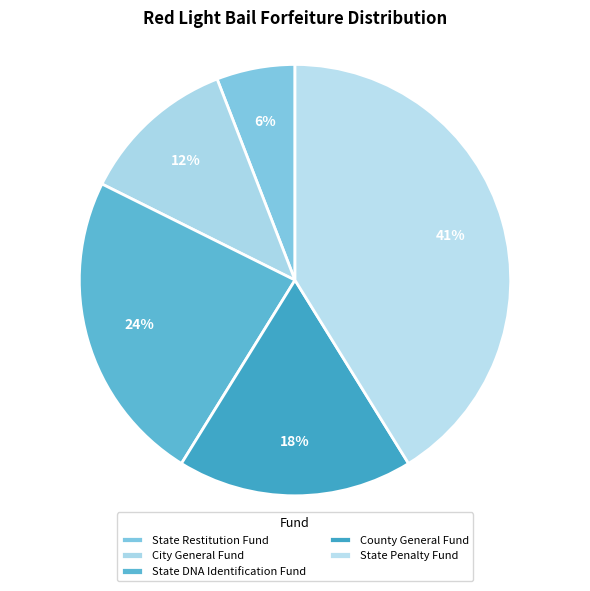

Is there any slice that represents more than half of the pie?

No